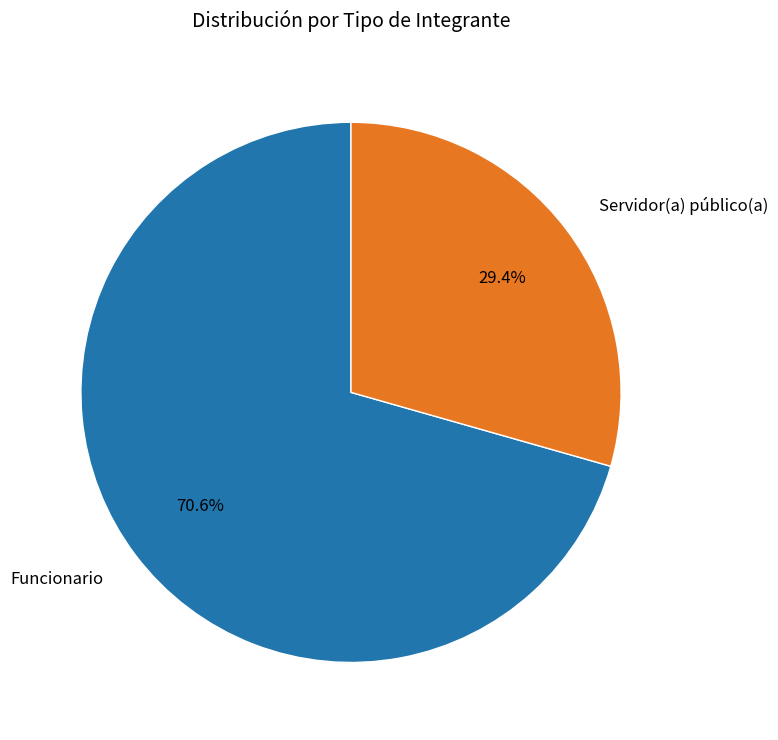

Approximately how many times larger is the value at Servidor(a) público(a) compared to Funcionario?

0.4